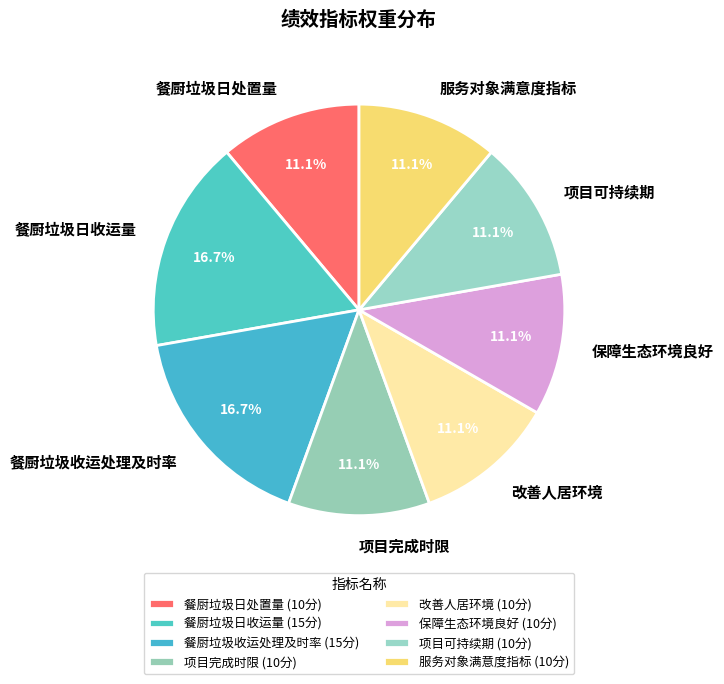

Which has a higher value, 服务对象满意度指标 or 餐厨垃圾收运处理及时率?

餐厨垃圾收运处理及时率